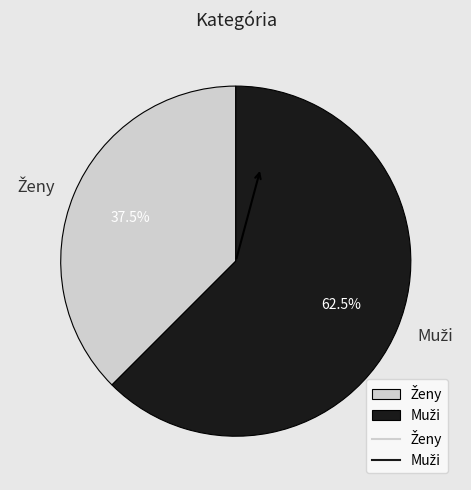

Is there a majority slice in this chart?

Yes